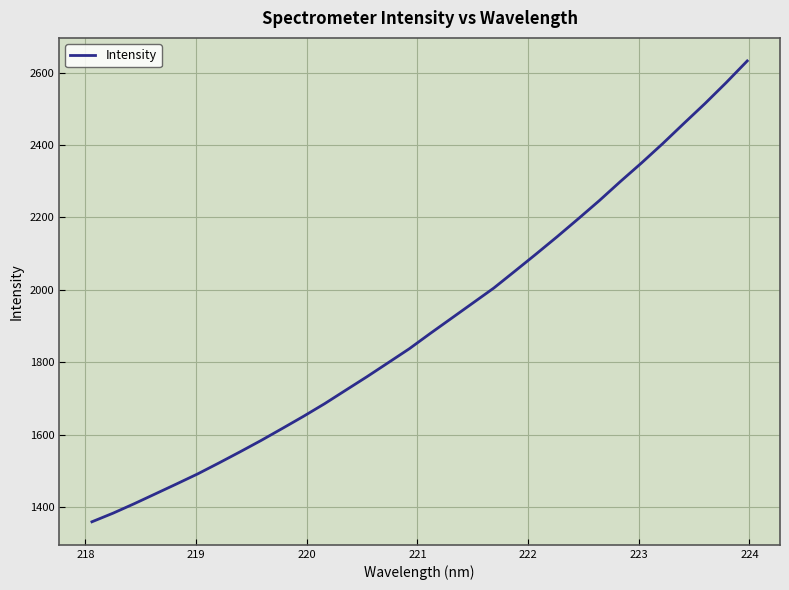

What is the maximum value shown in the chart?

2632.1